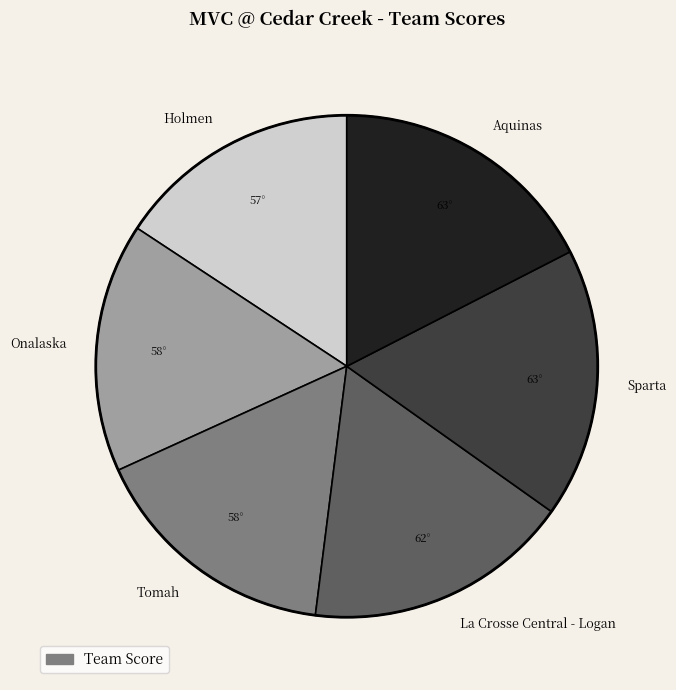

Does Aquinas represent more than half of the total?

No